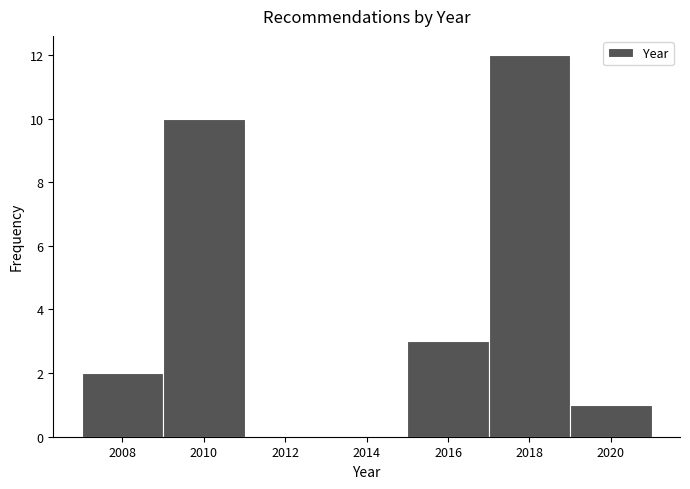

Which range on the x-axis has the tallest bar?

2017 to 2019